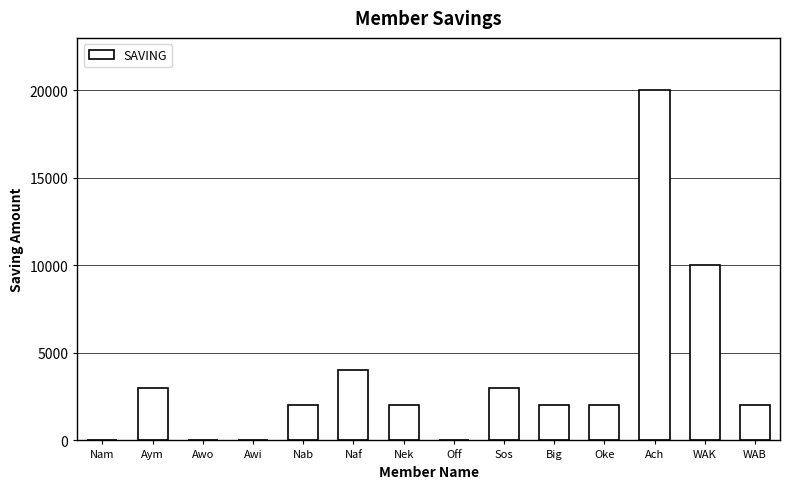

What is the maximum value shown in the chart?

20000